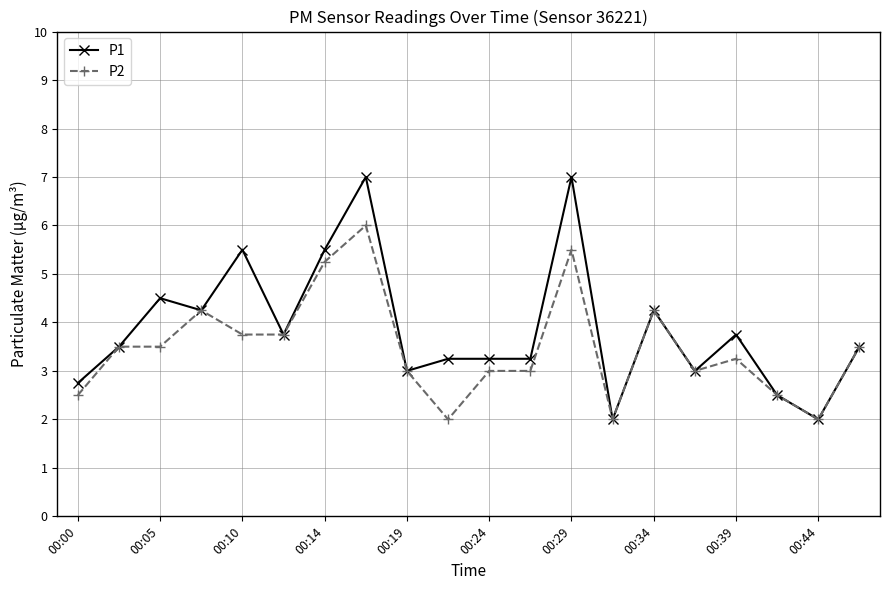

What are all the series names shown in the legend?

P1, P2